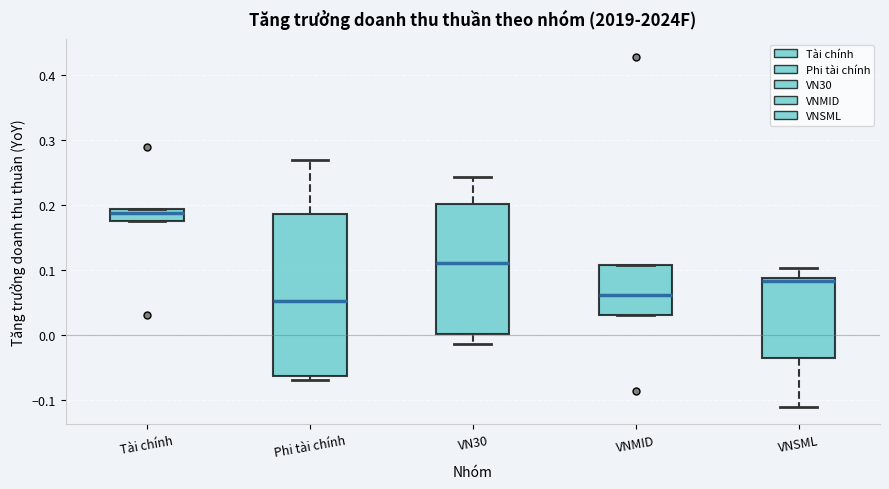

Reading left to right, read every box against the y-axis: the position of its median line, the range the box covers, and the ends of its whiskers. The values are not printed on the chart, so give them approximately, as read against the axis.

Tài chính: median 0.19 (just below the box's upper edge), box 0.17 to 0.19, whiskers 0.17 to 0.19
Phi tài chính: median 0.05, box -0.06 to 0.19, whiskers -0.07 to 0.27
VN30: median 0.11, box 0.00 to 0.20, whiskers -0.01 to 0.24
VNMID: median 0.06, box 0.03 to 0.11, whiskers 0.03 to 0.11
VNSML: median 0.08, box -0.03 to 0.09, whiskers -0.11 to 0.10